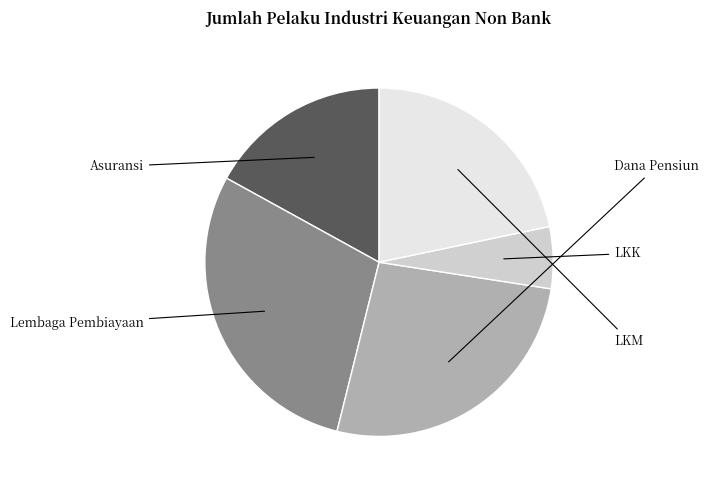

To the nearest percent, what is the difference between the largest and smallest slice percentages?

23%